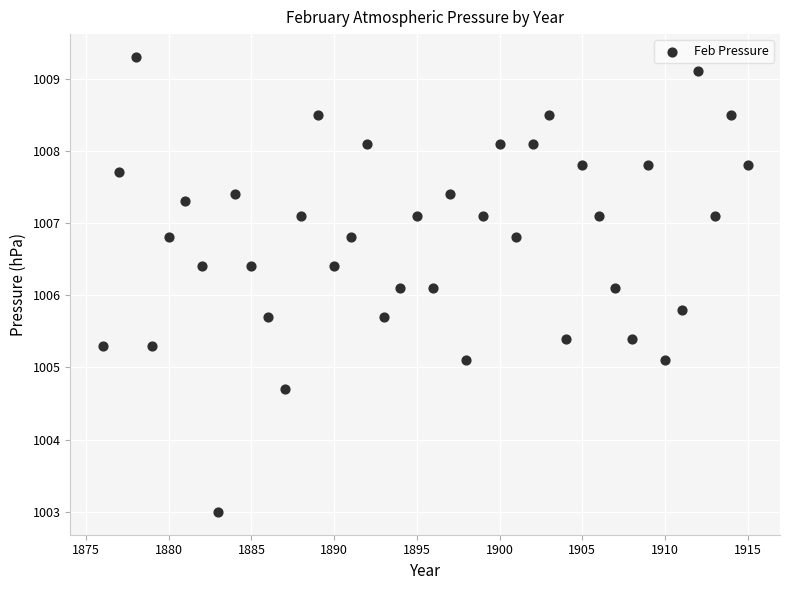

What is the range of Y values (max minus min)?

6.3